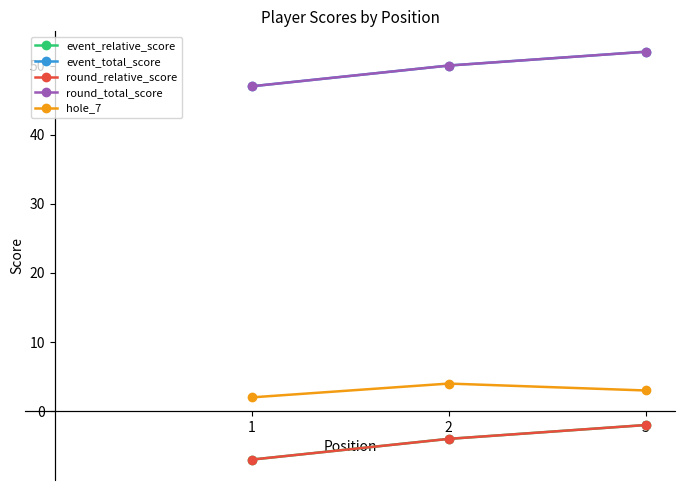

Is this an area chart (filled region under the line)?

No